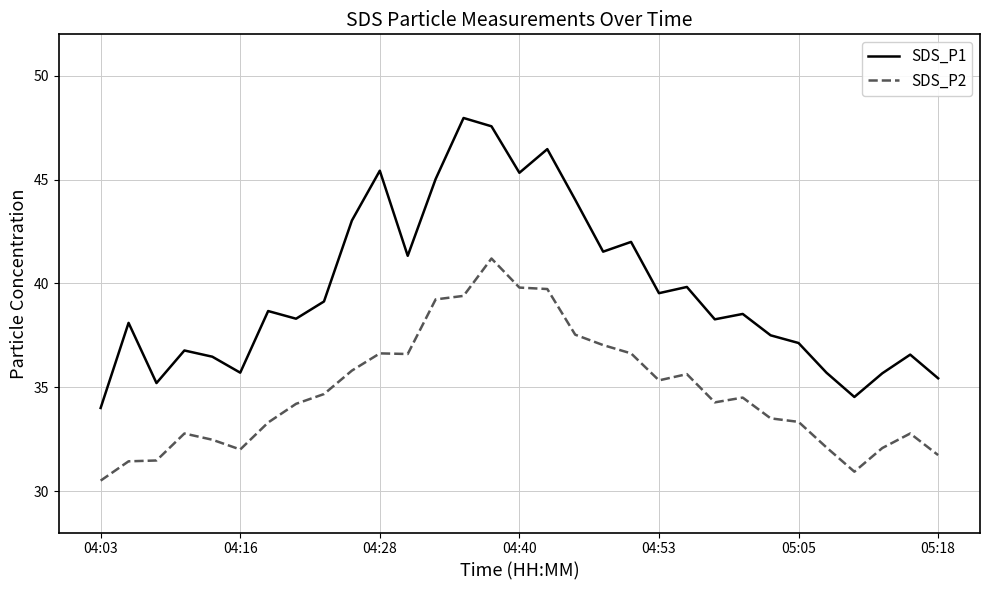

Rank the series by their maximum value, from lowest to highest.

SDS_P2, SDS_P1